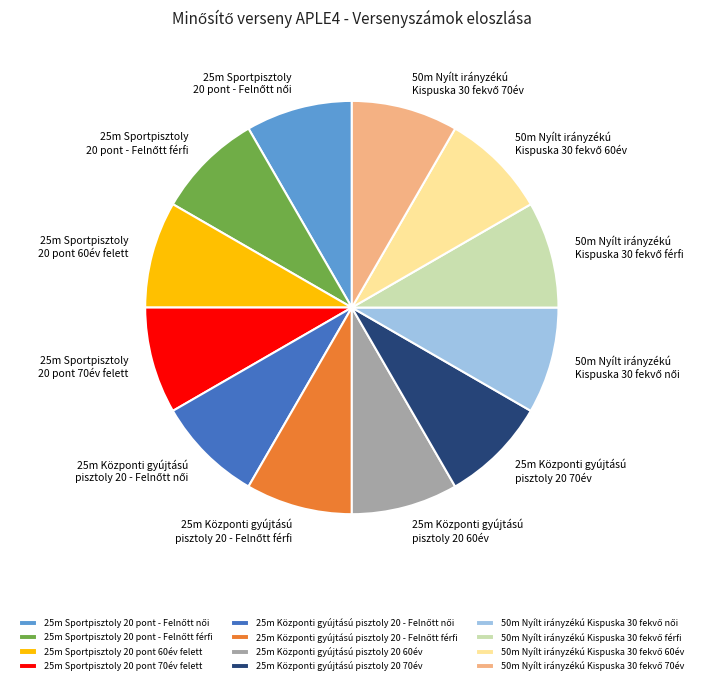

Does any single category account for the majority?

No